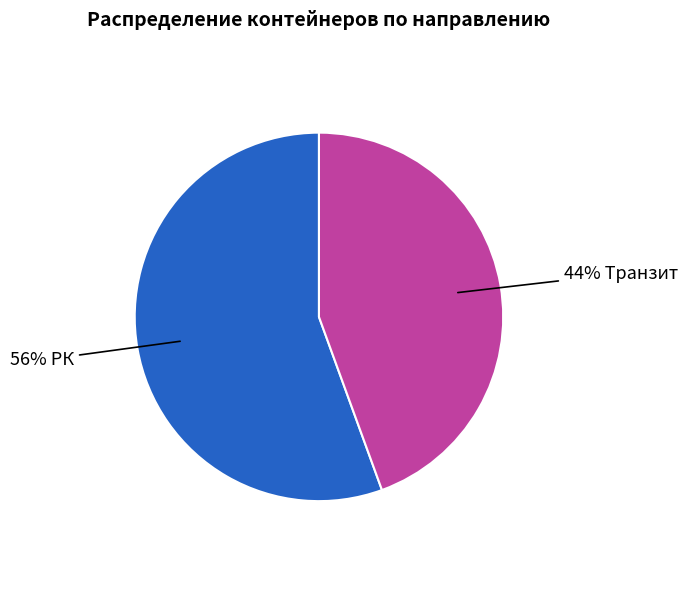

Is there any slice that represents more than half of the pie?

Yes